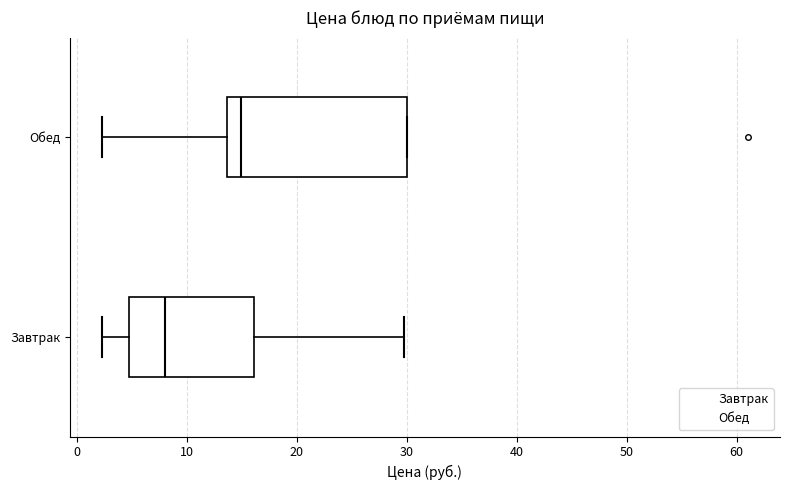

Which box's median line is the furthest to the right?

Обед